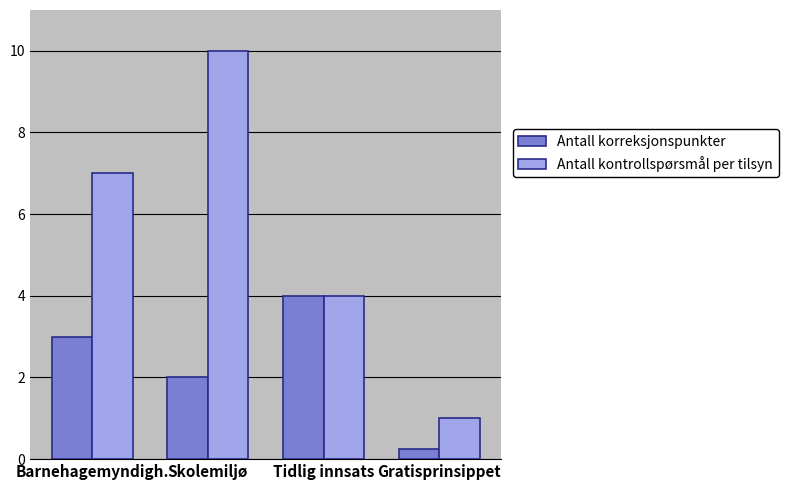

At which label is Antall korreksjonspunkter closest to 2?

Skolemiljø